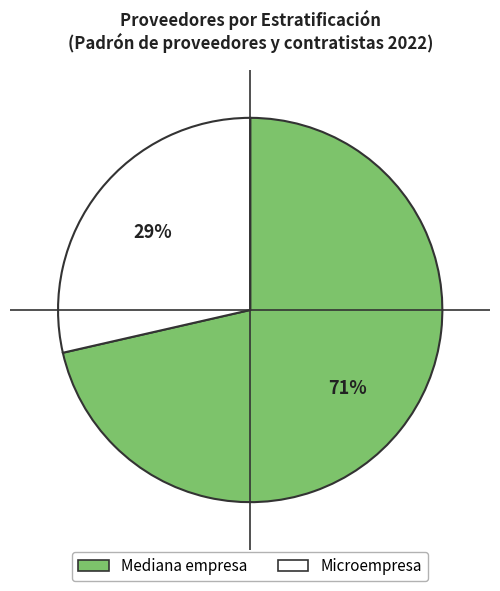

To the nearest percent, what is the average slice percentage?

50%